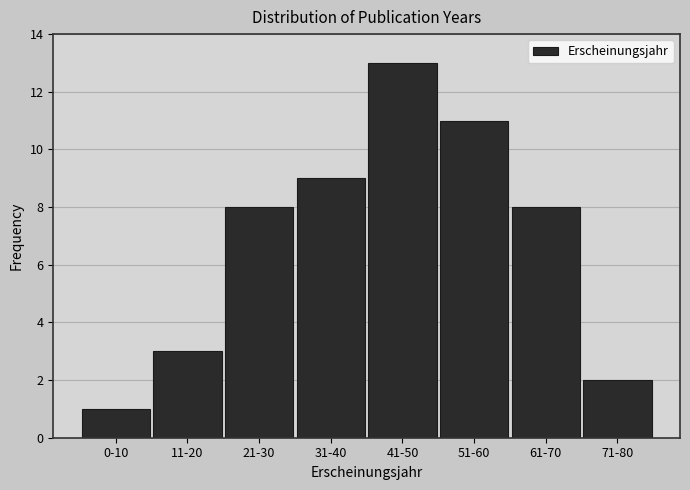

Reading left to right, transcribe all the data shown in this chart.

0-10=1	11-20=3	21-30=8	31-40=9	41-50=13	51-60=11	61-70=8	71-80=2